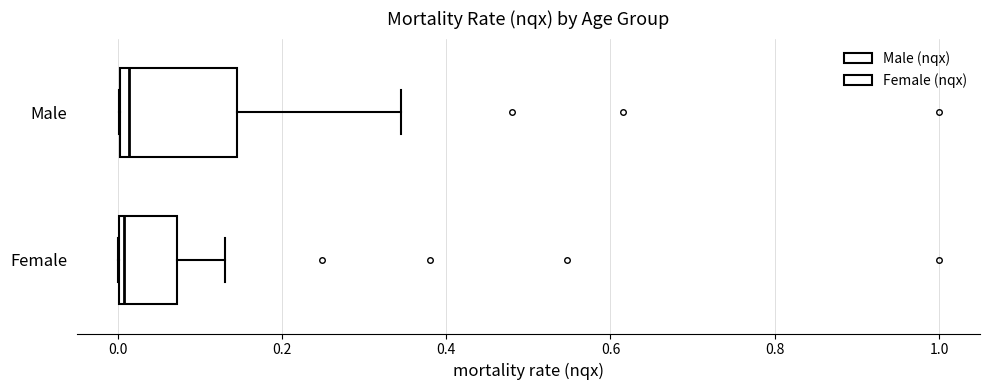

Which box is the widest, from its left edge to its right edge?

Male